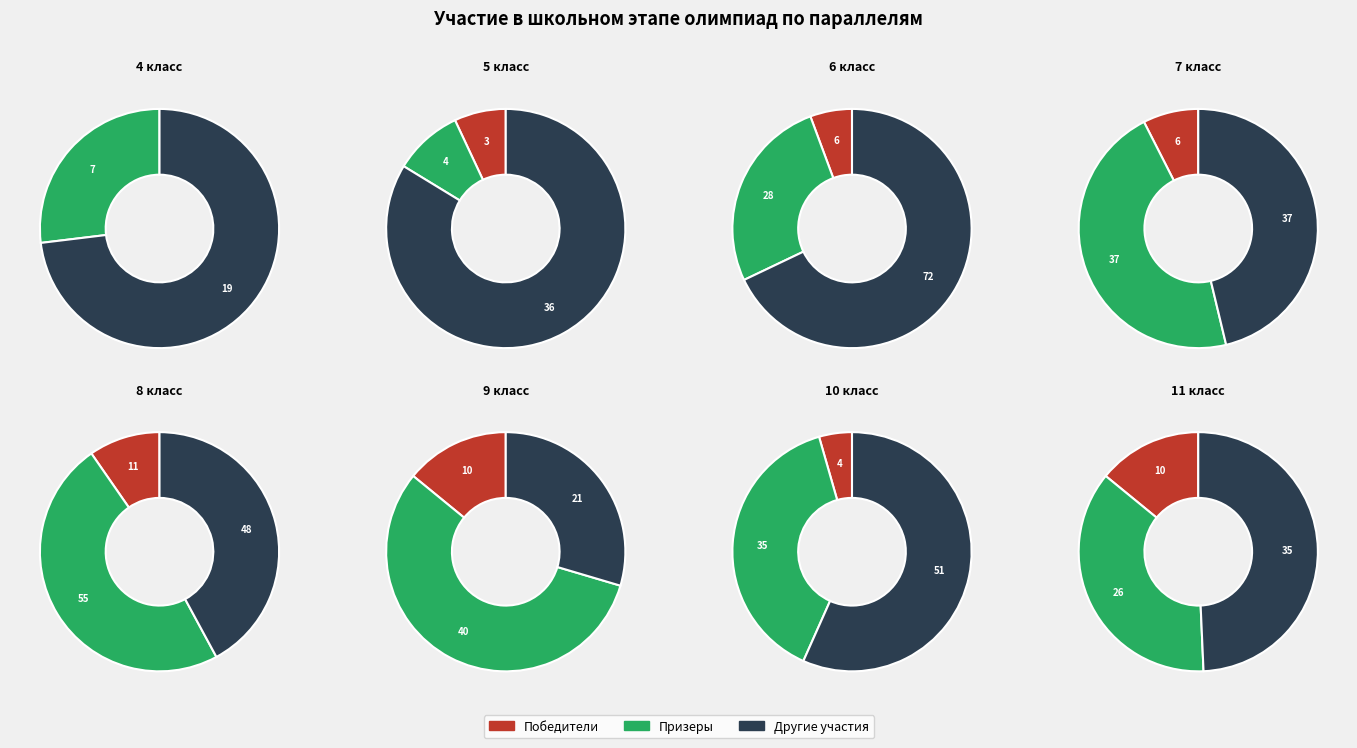

Which slice is the smallest?

4 класс